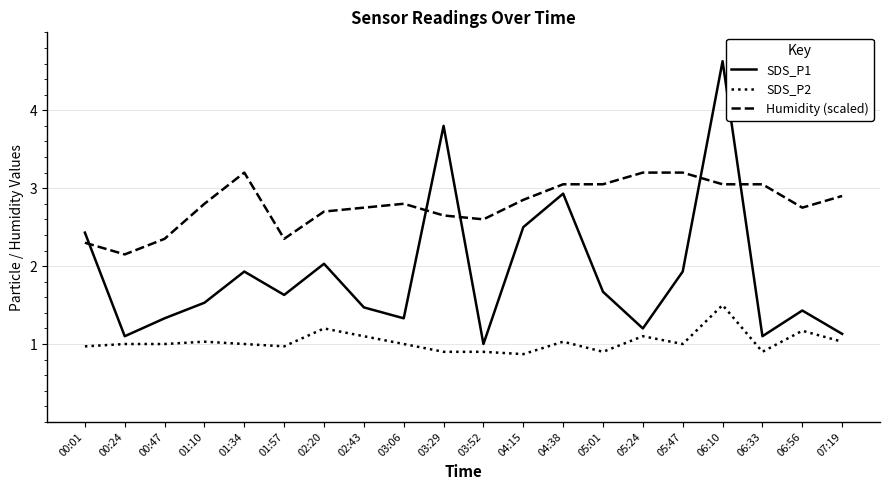

What is the difference between the maximum and minimum values in the SDS_P1 series?

3.6